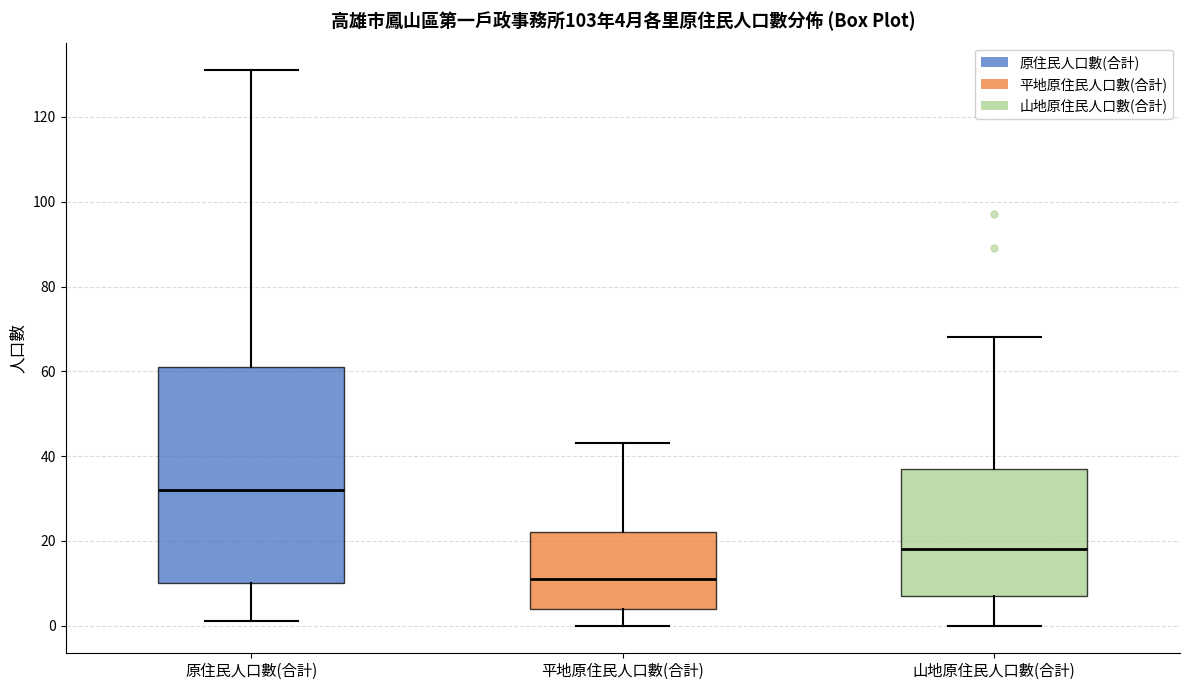

Which box is the tallest, from its lower edge to its upper edge?

原住民人口數(合計)